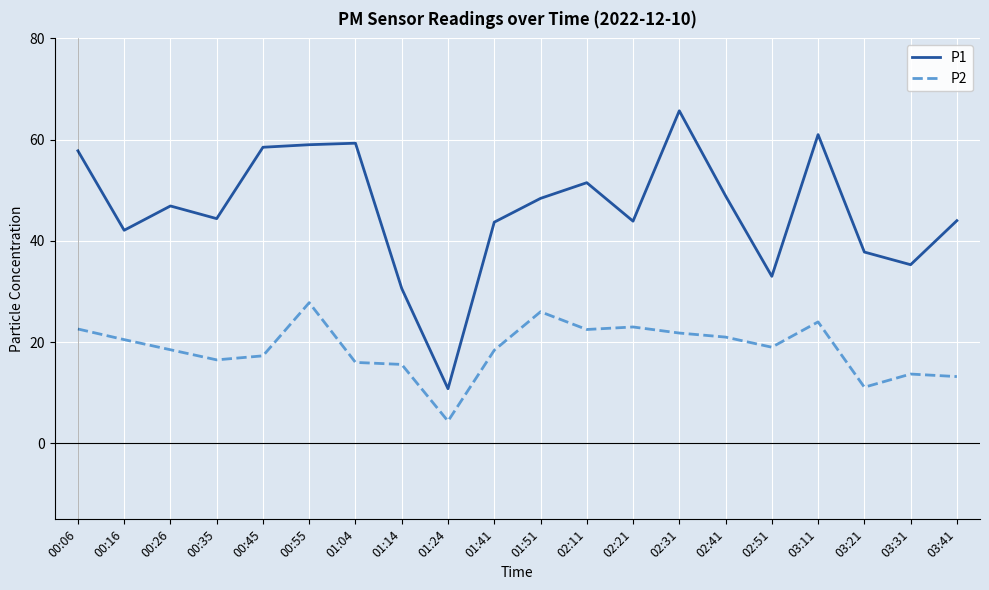

Is the value of P2 at 03:11 greater than the value of P1 at 02:51?

No